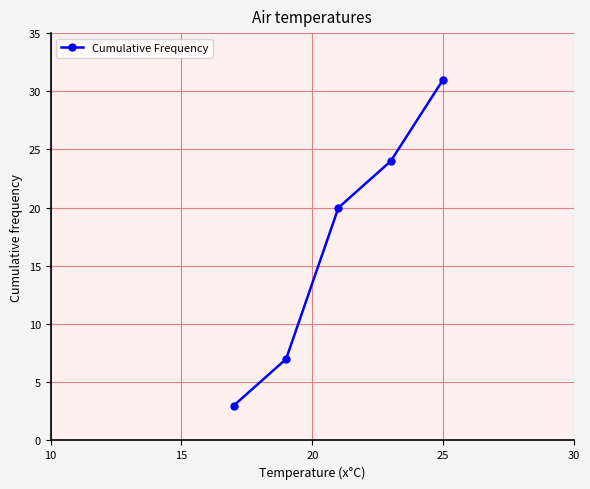

True or false: there are more than 2 points higher than both neighbors.

False